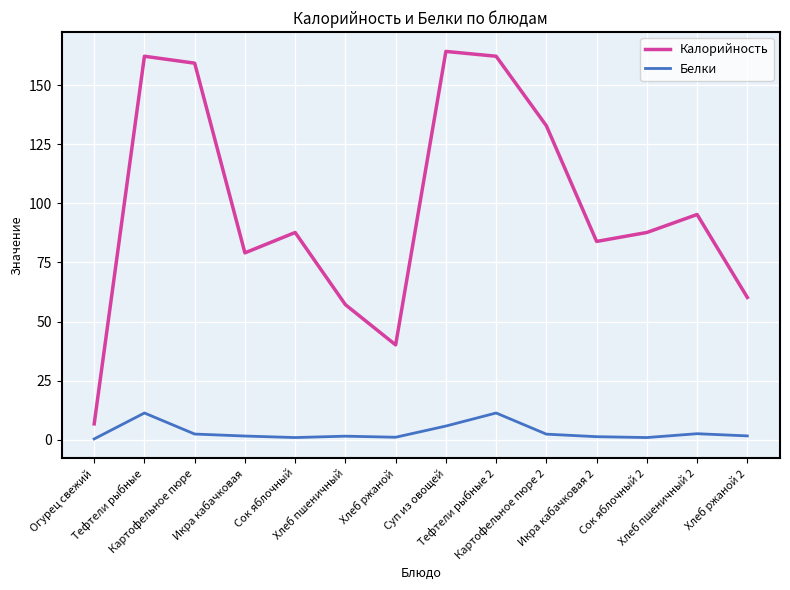

List the series in order of their overall mean, lowest first.

Белки, Калорийность